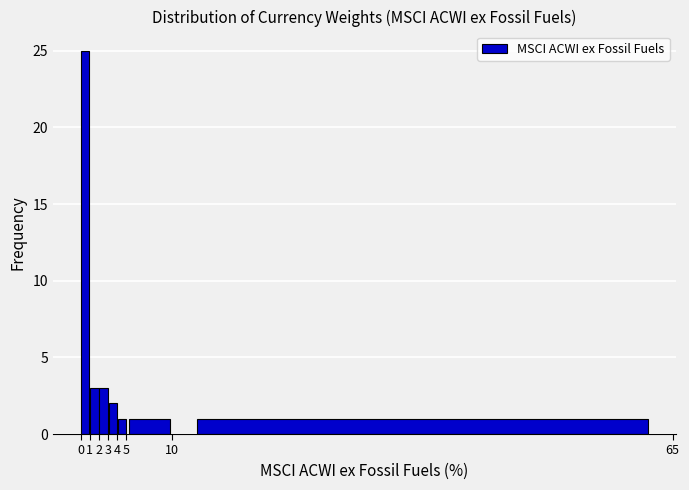

Reading left to right, list every bar in this chart as the range it spans on the x-axis followed by its height. The values are not printed on the chart, so give them approximately, as read against the axis.

0 to 1: 25
1 to 2: 3
2 to 3: 3
3 to 4: 2
4 to 5: 1
5 to 10: 1
10 to 65: 1